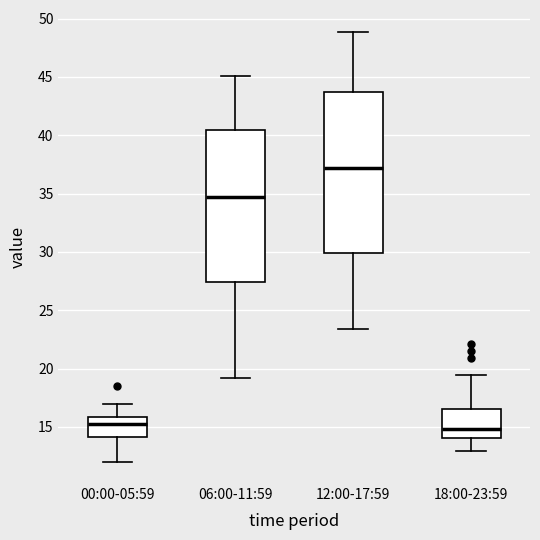

Reading left to right, read every box against the y-axis: the position of its median line, the range the box covers, and the ends of its whiskers. The values are not printed on the chart, so give them approximately, as read against the axis.

00:00-05:59: median 15.5, box 14.0 to 16.0, whiskers 12.0 to 17.0
06:00-11:59: median 34.5, box 27.5 to 40.5, whiskers 19.0 to 45.0
12:00-17:59: median 37.0, box 30.0 to 44.0, whiskers 23.5 to 49.0
18:00-23:59: median 15.0, box 14.0 to 16.5, whiskers 13.0 to 19.5